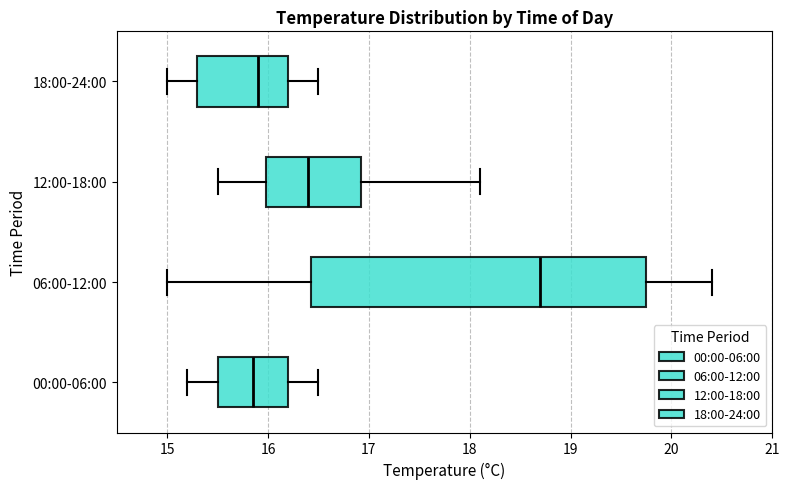

Reading bottom to top, transcribe this box plot: for each box, give where its median line is, the range the box spans, and where its two whiskers end, as read against the x-axis. The values are not printed on the chart, so give them approximately, as read against the axis.

00:00-06:00: median 15.9, box 15.5 to 16.2, whiskers 15.2 to 16.5
06:00-12:00: median 18.7, box 16.4 to 19.8, whiskers 15.0 to 20.4
12:00-18:00: median 16.4, box 16.0 to 16.9, whiskers 15.5 to 18.1
18:00-24:00: median 15.9, box 15.3 to 16.2, whiskers 15.0 to 16.5